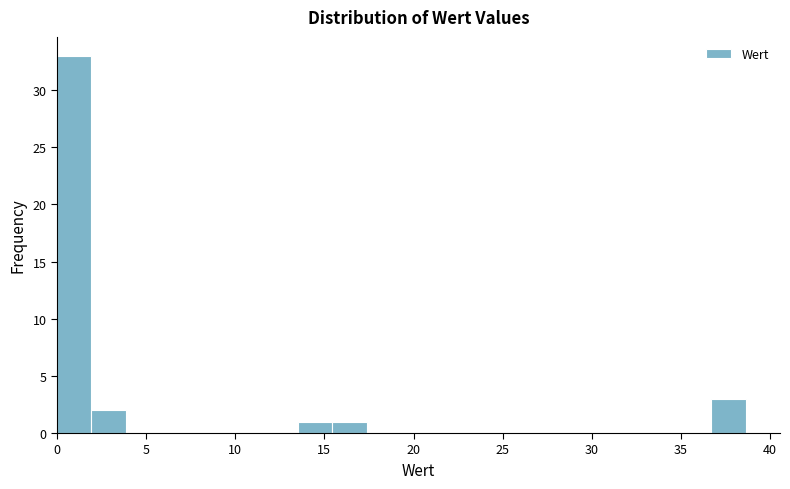

Around what value on the x-axis is the tallest bar? Give the approximate position of its centre, as read against the axis.

1.0